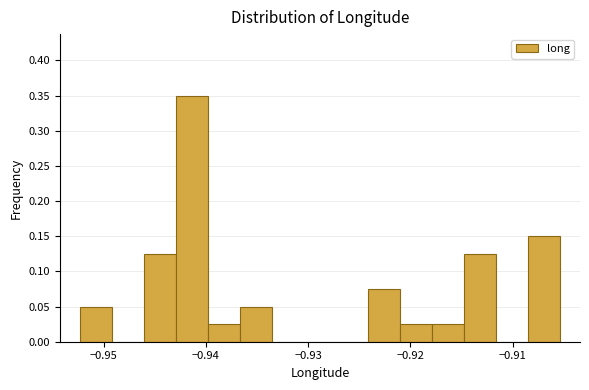

Around what value on the x-axis is the tallest bar? Give the approximate position of its centre, as read against the axis.

-0.941